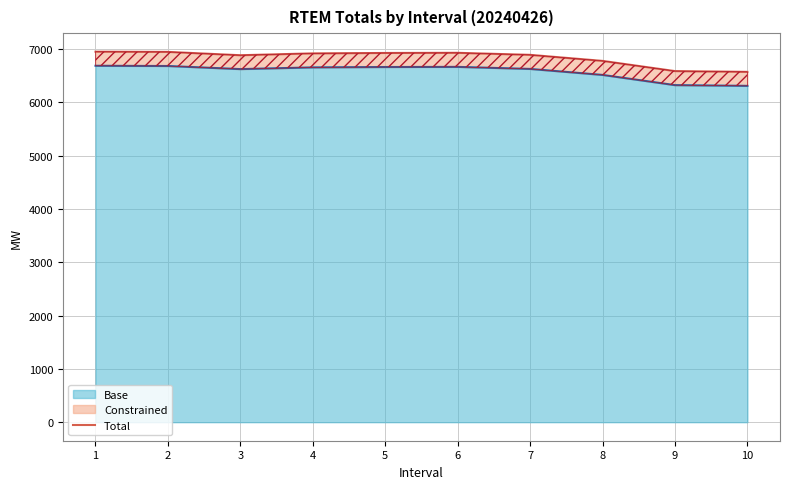

The value at 3 is 6883.0. True or false?

True